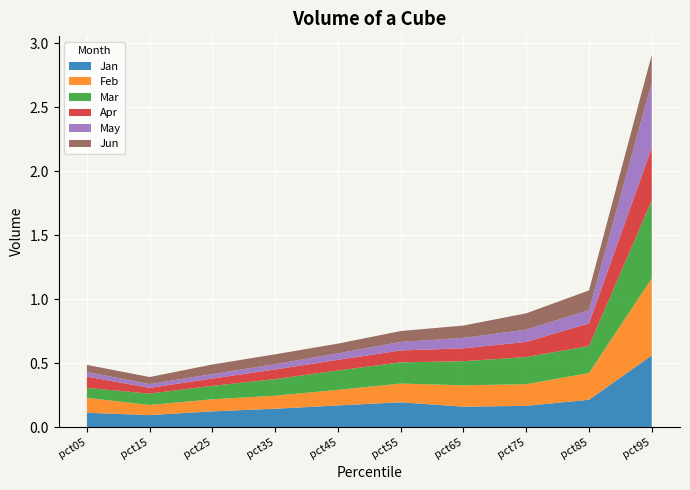

Reading right to left, what are all the values shown in this chart?

Jan: pct95=0.6	pct85=0.2	pct75=0.2	pct65=0.2	pct55=0.2	pct45=0.2	pct35=0.1	pct25=0.1	pct15=0.1	pct05=0.1
Feb: pct95=0.6	pct85=0.2	pct75=0.2	pct65=0.2	pct55=0.1	pct45=0.1	pct35=0.1	pct25=0.1	pct15=0.1	pct05=0.1
Mar: pct95=0.6	pct85=0.2	pct75=0.2	pct65=0.2	pct55=0.2	pct45=0.2	pct35=0.1	pct25=0.1	pct15=0.1	pct05=0.1
Apr: pct95=0.4	pct85=0.2	pct75=0.1	pct65=0.1	pct55=0.1	pct45=0.1	pct35=0.1	pct25=0.1	pct15=0.0	pct05=0.1
May: pct95=0.5	pct85=0.1	pct75=0.1	pct65=0.1	pct55=0.1	pct45=0.1	pct35=0.0	pct25=0.0	pct15=0.0	pct05=0.0
Jun: pct95=0.2	pct85=0.2	pct75=0.1	pct65=0.1	pct55=0.1	pct45=0.1	pct35=0.1	pct25=0.1	pct15=0.1	pct05=0.1